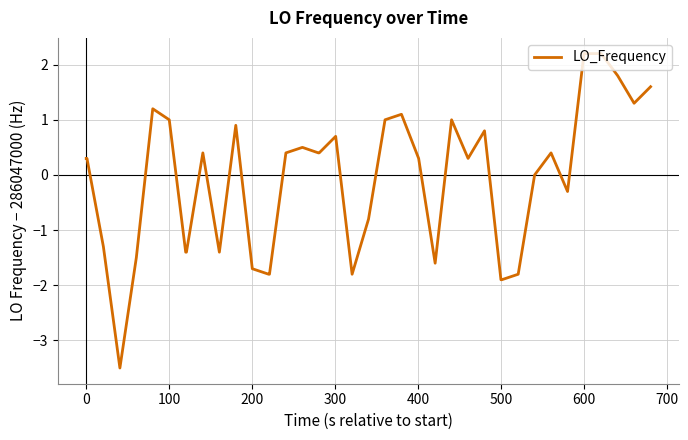

What is the greatest value displayed?

2.2